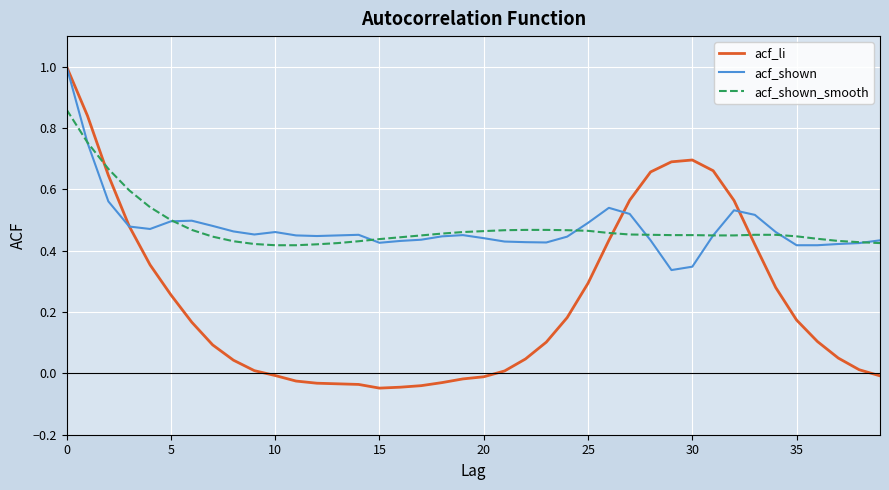

Which series has the widest spread of values?

acf_li